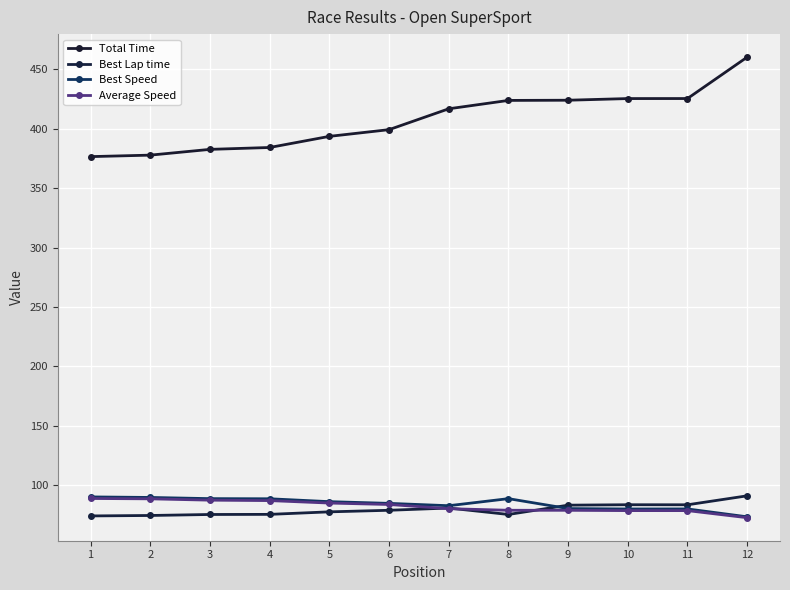

List the labels in order of Average Speed value, largest first.

1, 2, 3, 4, 5, 6, 7, 8, 9, 10, 11, 12